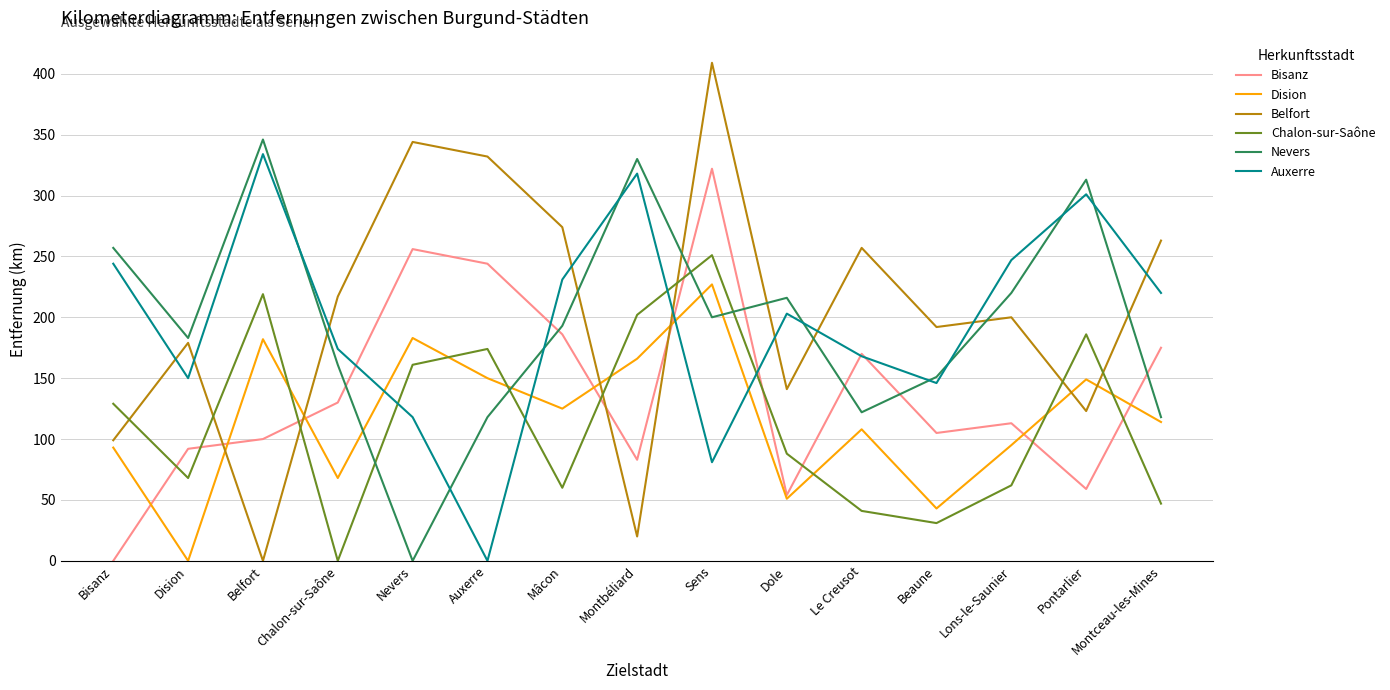

Is the value of Chalon-sur-Saône at Montceau-les-Mines greater than the value of Nevers at Auxerre?

No